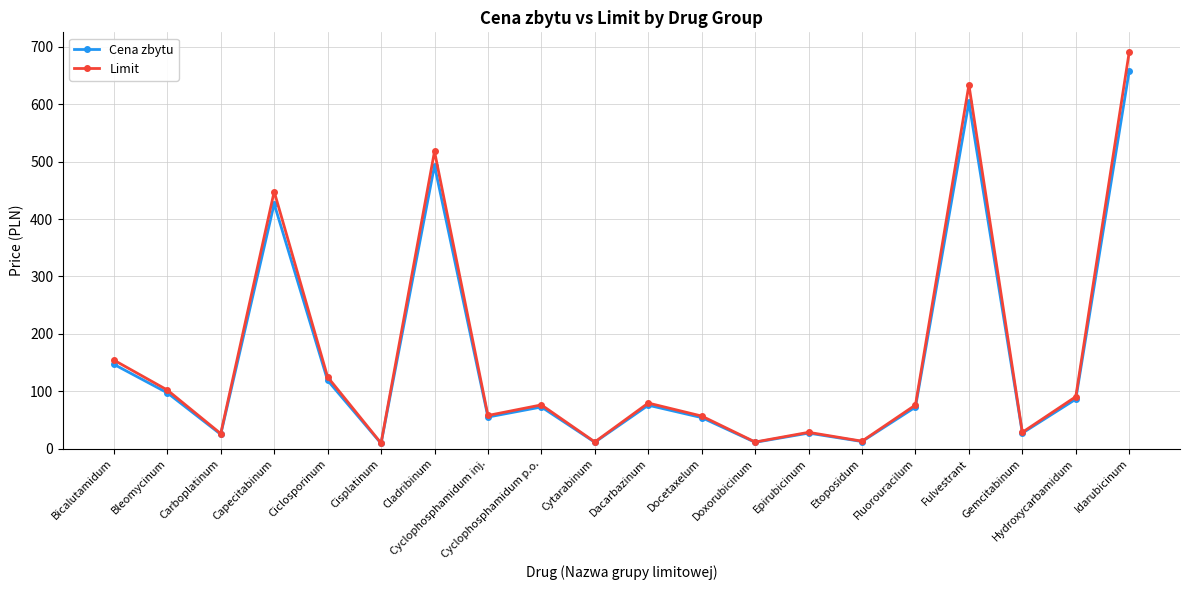

Is the value of Limit at Hydroxycarbamidum greater than the value of Cena zbytu at Cytarabinum?

Yes